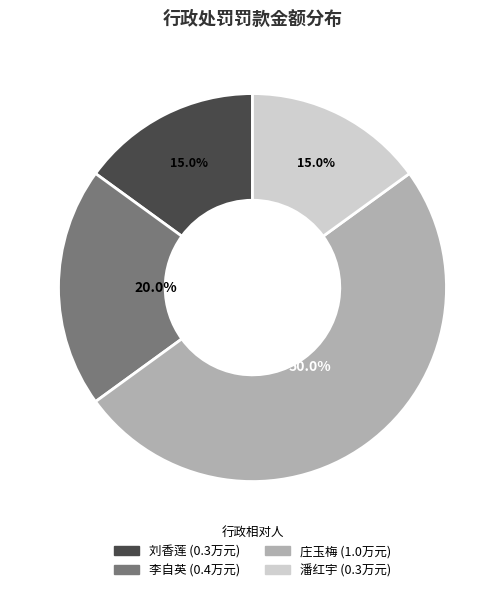

Which slice is the largest?

庄玉梅